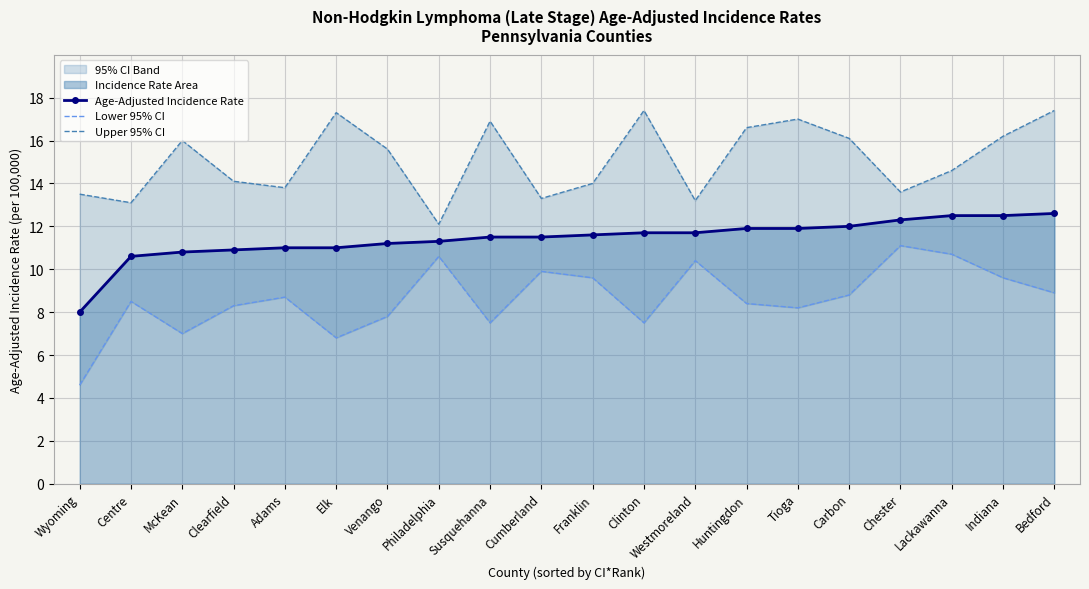

At which label does Lower 95% CI reach its peak?

Chester